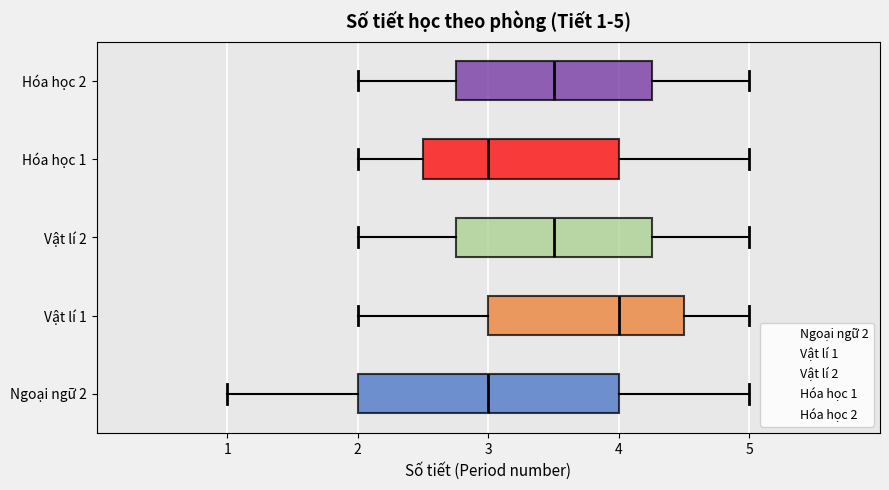

Comparing the boxes themselves (not the whiskers), which one is the widest?

Ngoại ngữ 2